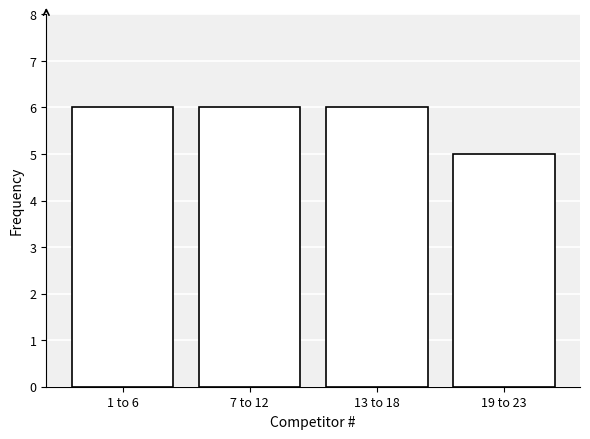

Reading left to right, transcribe all the data shown in this chart.

1 to 6=6	7 to 12=6	13 to 18=6	19 to 23=5